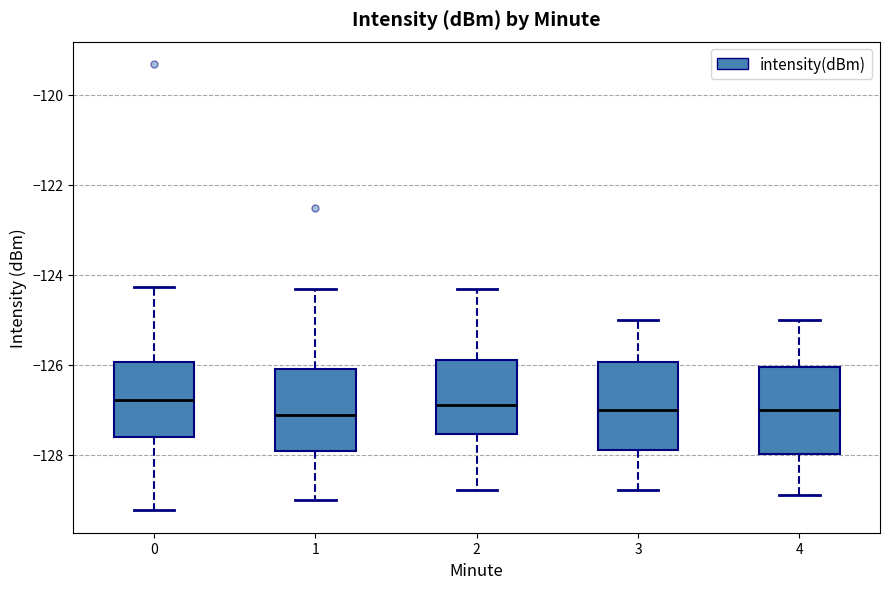

Reading left to right, transcribe this box plot: for each box, give where its median line is, the range the box spans, and where its two whiskers end, as read against the y-axis. The values are not printed on the chart, so give them approximately, as read against the axis.

0: median -126.8, box -127.6 to -126.0, whiskers -129.2 to -124.2
1: median -127.2, box -128.0 to -126.0, whiskers -129.0 to -124.4
2: median -126.8, box -127.6 to -126.0, whiskers -128.8 to -124.4
3: median -127.0, box -127.8 to -126.0, whiskers -128.8 to -125.0
4: median -127.0, box -128.0 to -126.0, whiskers -129.0 to -125.0